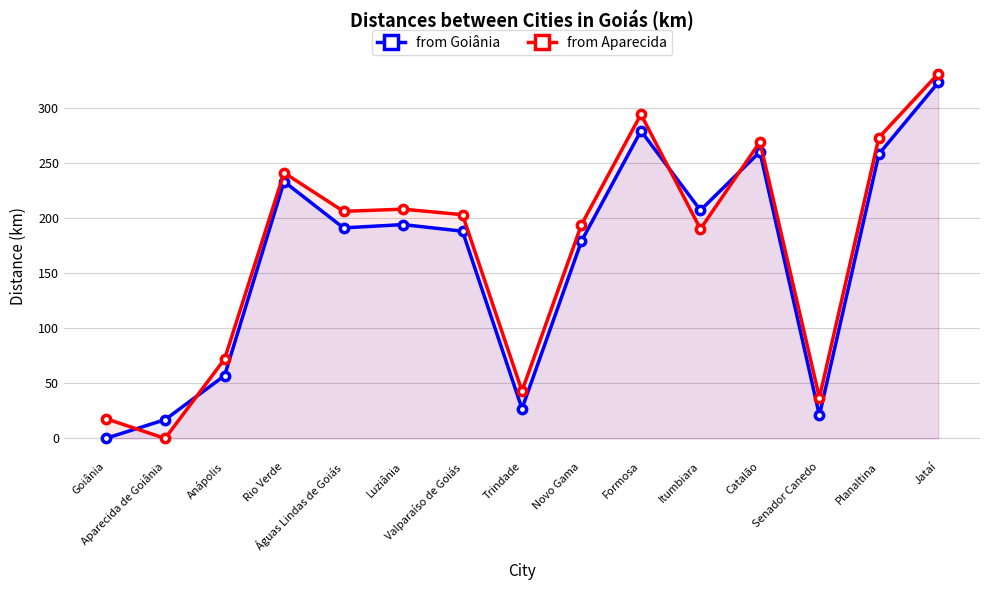

Which series has the widest spread of values?

from Aparecida